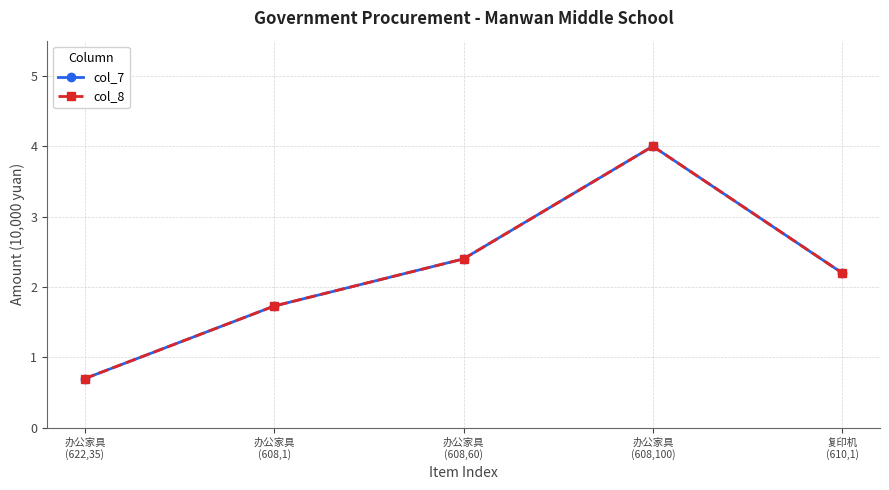

At which label is col_7 closest to 2?

复印机
(610,1)